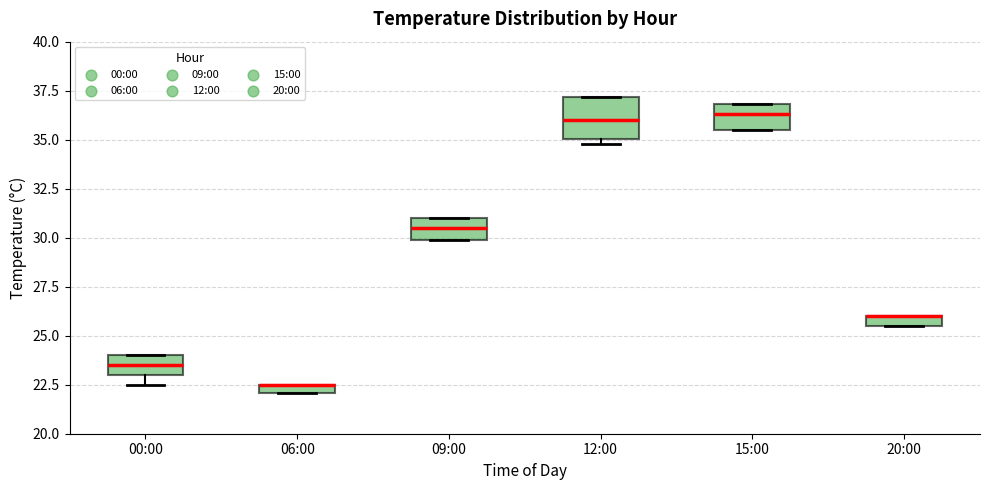

Where is the upper edge of the box for 20:00 on the y-axis? The values are not printed on the chart, so give them approximately, as read against the axis.

26.0